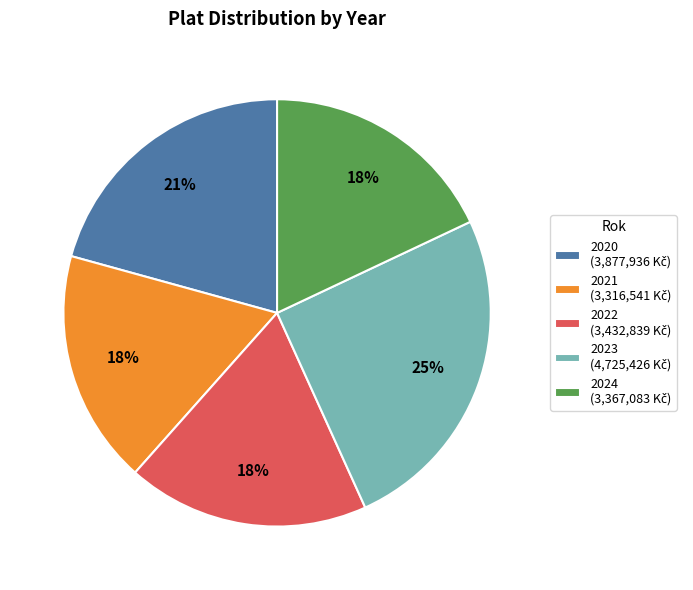

Does any single category account for the majority?

No